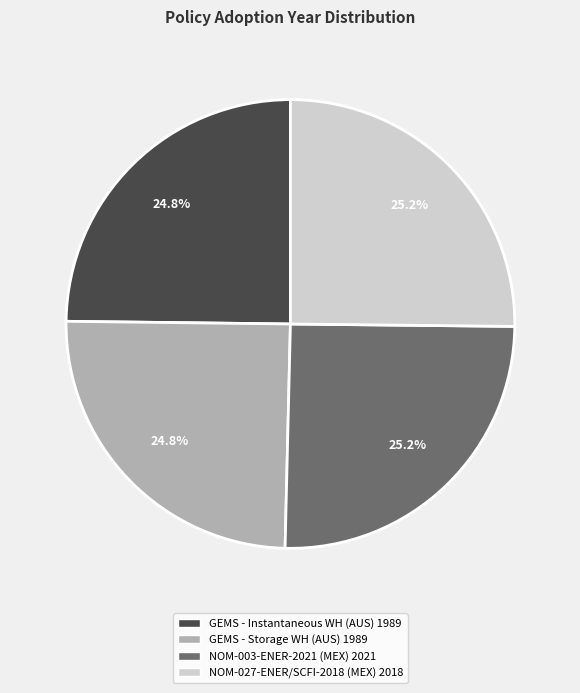

Does GEMS - Instantaneous WH (AUS) 1989 represent more than half of the total?

No